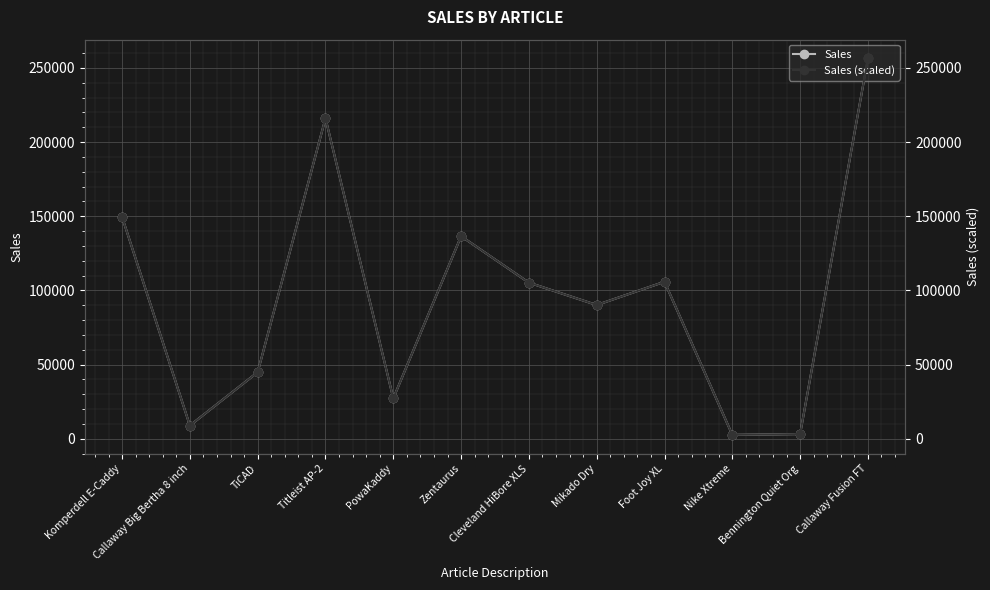

How many values in the Sales (scaled) series exceed 105194?

5